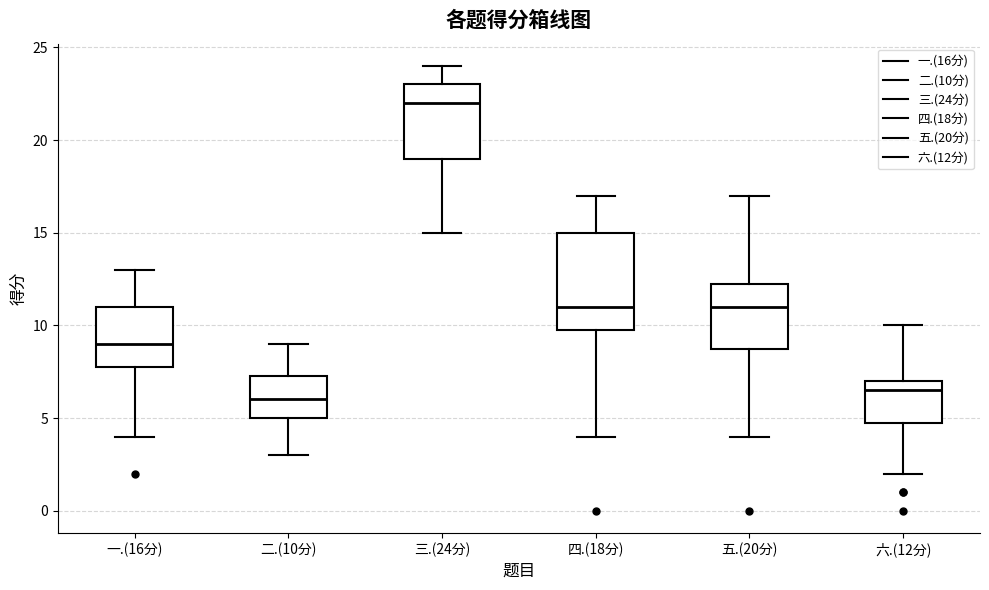

Where does the upper whisker of the box for 六.(12分) end on the y-axis? The values are not printed on the chart, so give them approximately, as read against the axis.

10.0